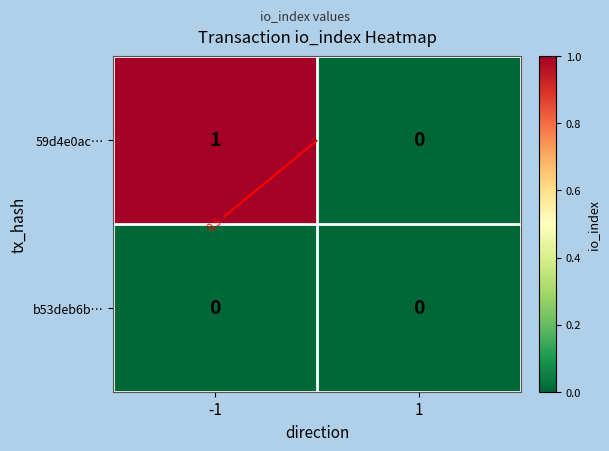

Count the 59d4e0ac… values in the range 0 to 1.

2